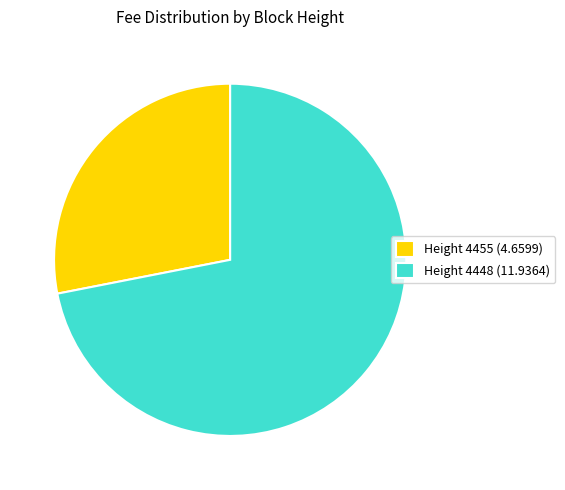

What is the ratio of the value at Height 4455 (4.6599) to the value at Height 4448 (11.9364)?

0.4